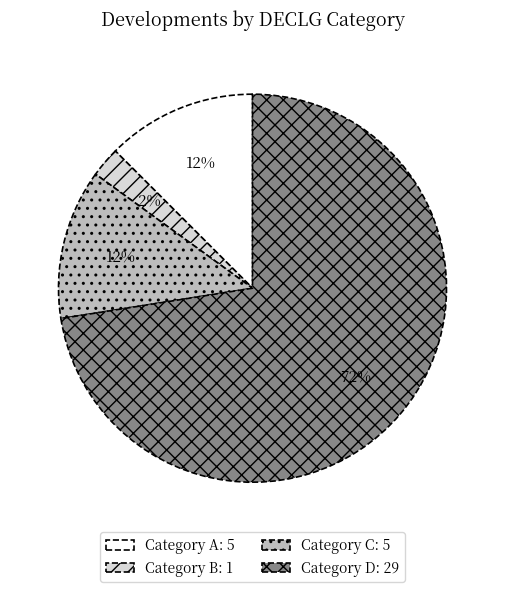

Does any single category account for the majority?

Yes